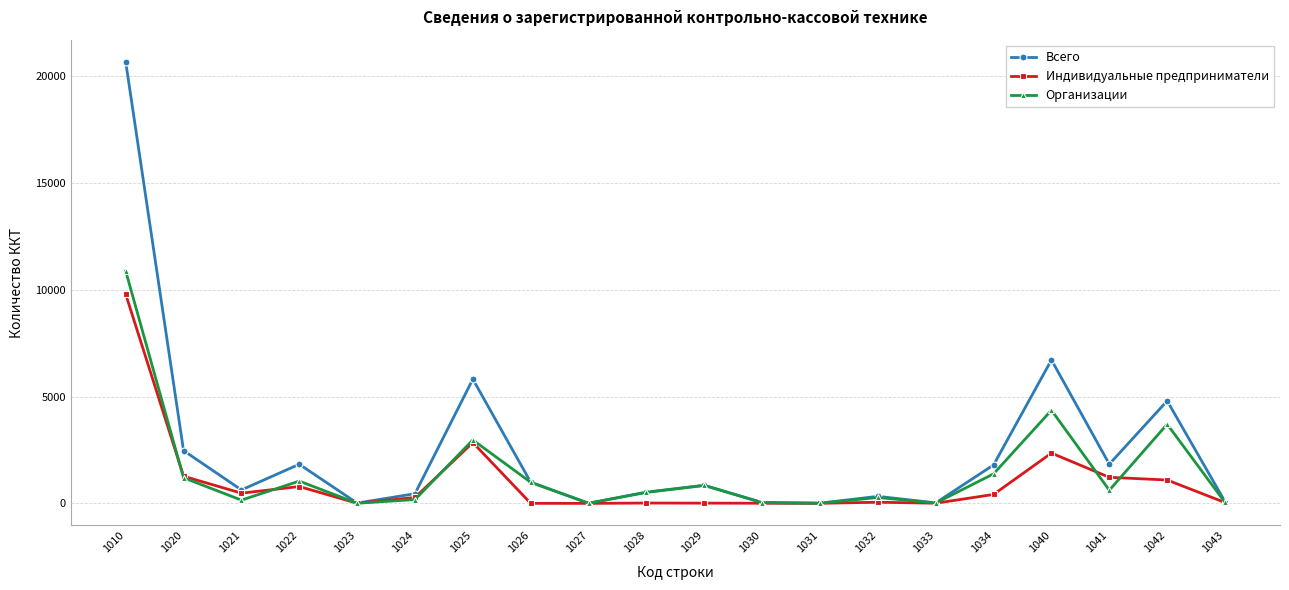

What is the difference between the maximum and minimum values in the Организации series?

10867